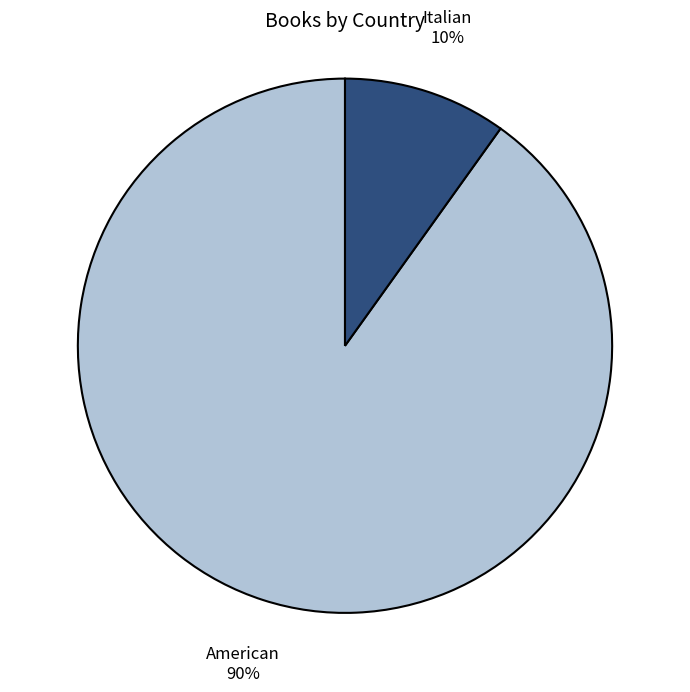

Count the number of slices in the pie.

2